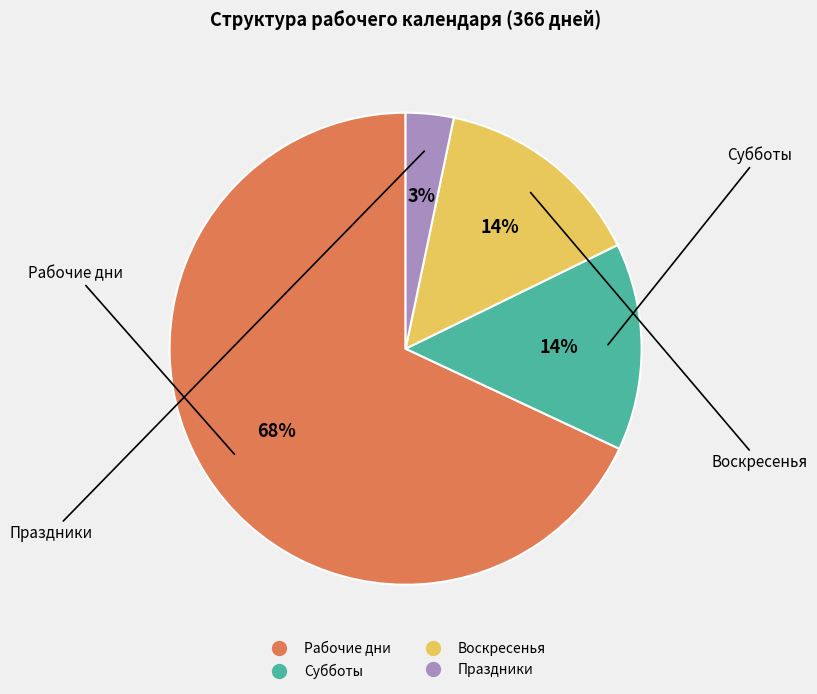

Does any single category account for the majority?

Yes